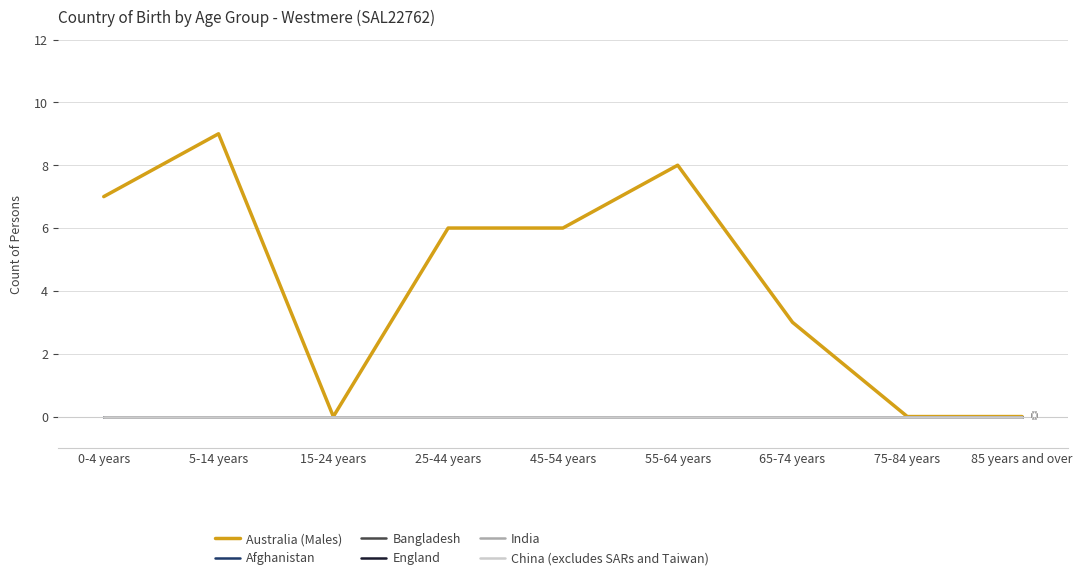

At which category is the sum across all series the highest?

5-14 years